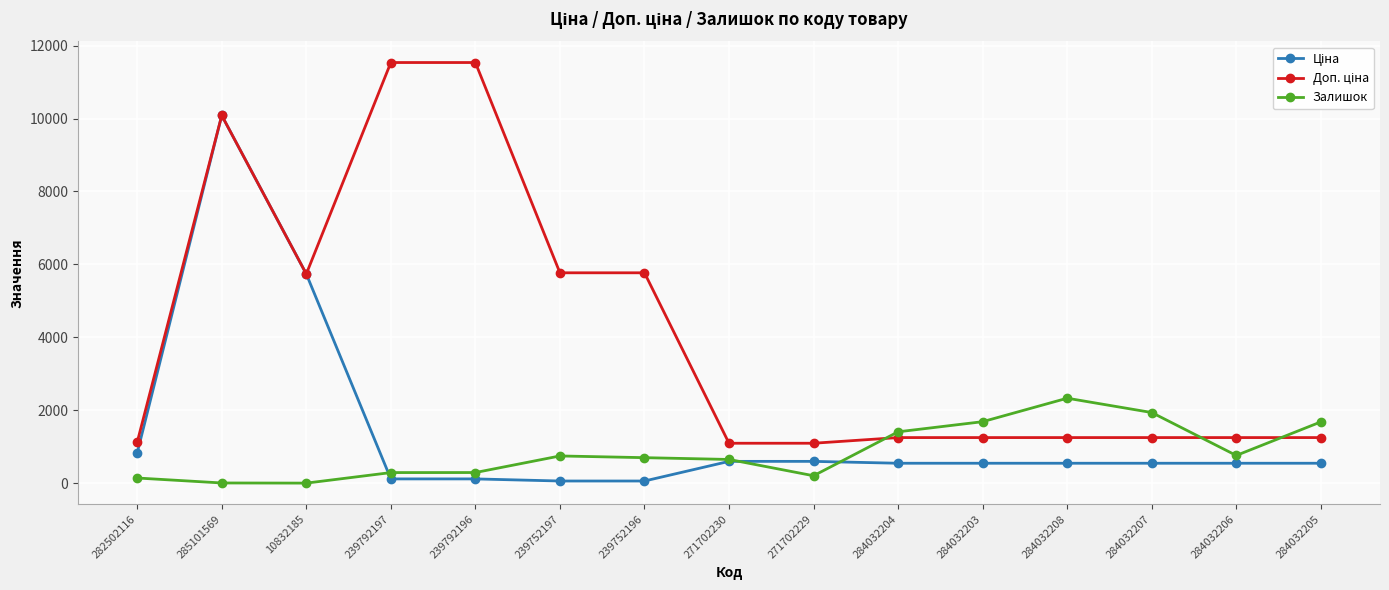

What is the maximum value for Залишок?

2329.0